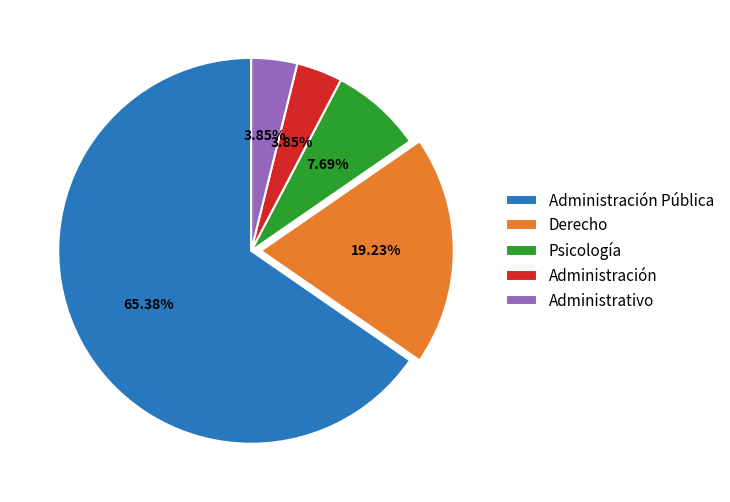

To the nearest percent, what is the difference between the Psicología and Administrativo slice percentages?

4%